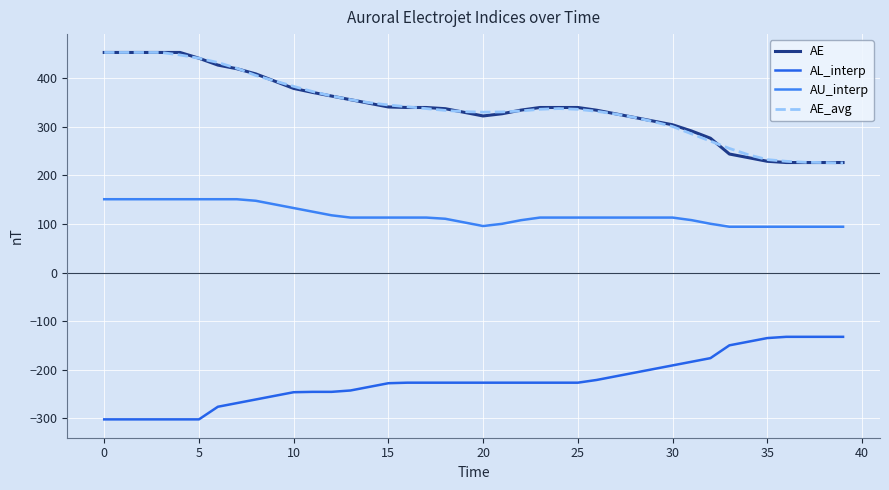

How many categories are shown in the chart?

40